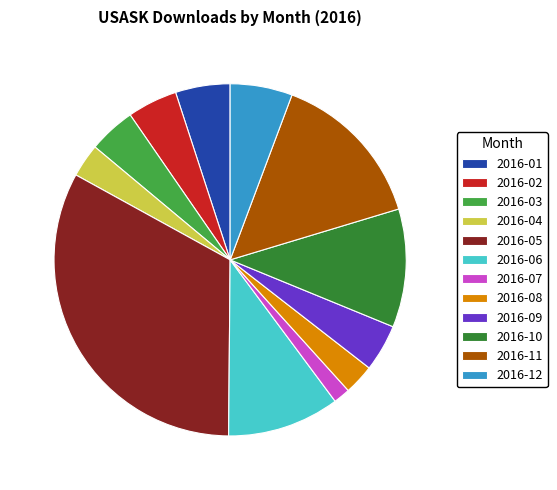

Which category has the biggest portion of the pie?

2016-05